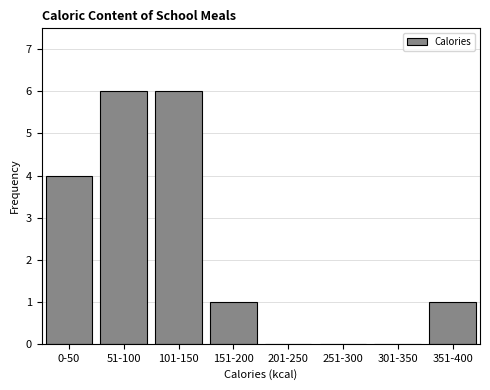

Reading left to right, extract all data points from this chart.

0-50=4	51-100=6	101-150=6	151-200=1	201-250=0	251-300=0	301-350=0	351-400=1